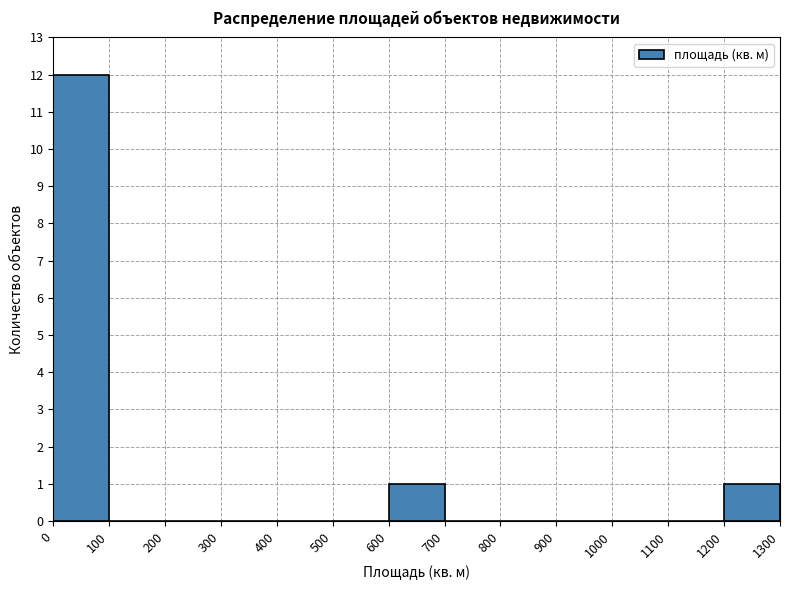

Reading left to right, list every bar in this chart as the range it spans on the x-axis followed by its height. The values are not printed on the chart, so give them approximately, as read against the axis.

0 to 100: 12
100 to 200: 0
200 to 300: 0
300 to 400: 0
400 to 500: 0
500 to 600: 0
600 to 700: 1
700 to 800: 0
800 to 900: 0
900 to 1000: 0
1000 to 1100: 0
1100 to 1200: 0
1200 to 1300: 1